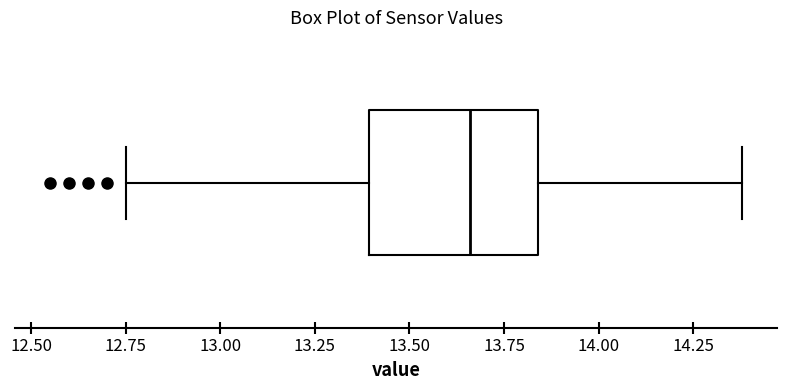

Where does the median line of the box sit on the x-axis? The values are not printed on the chart, so give them approximately, as read against the axis.

13.65